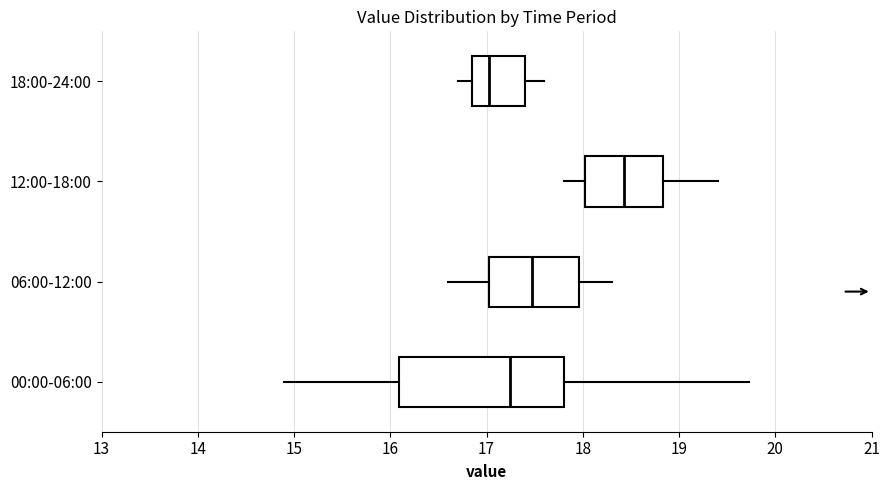

Reading bottom to top, read every box against the x-axis: the position of its median line, the range the box covers, and the ends of its whiskers. The values are not printed on the chart, so give them approximately, as read against the axis.

00:00-06:00: median 17.2, box 16.1 to 17.8, whiskers 14.9 to 19.7
06:00-12:00: median 17.5, box 17.0 to 18.0, whiskers 16.6 to 18.3
12:00-18:00: median 18.4, box 18.0 to 18.8, whiskers 17.8 to 19.4
18:00-24:00: median 17.0, box 16.9 to 17.4, whiskers 16.7 to 17.6